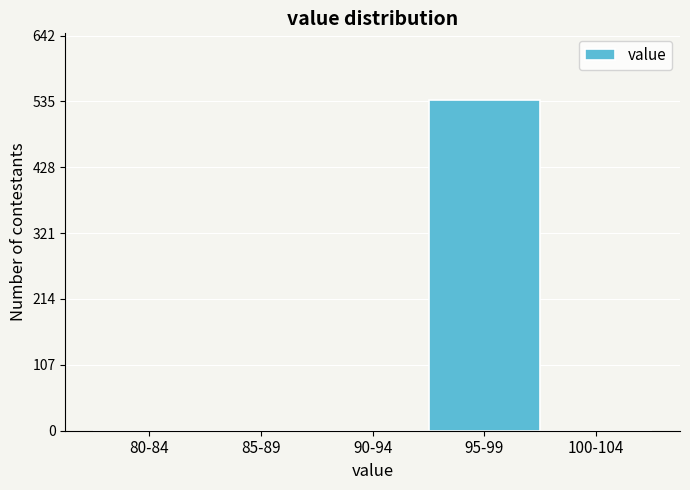

Reading left to right, what are all the values shown in this chart?

80-84=0	85-89=0	90-94=0	95-99=538	100-104=0